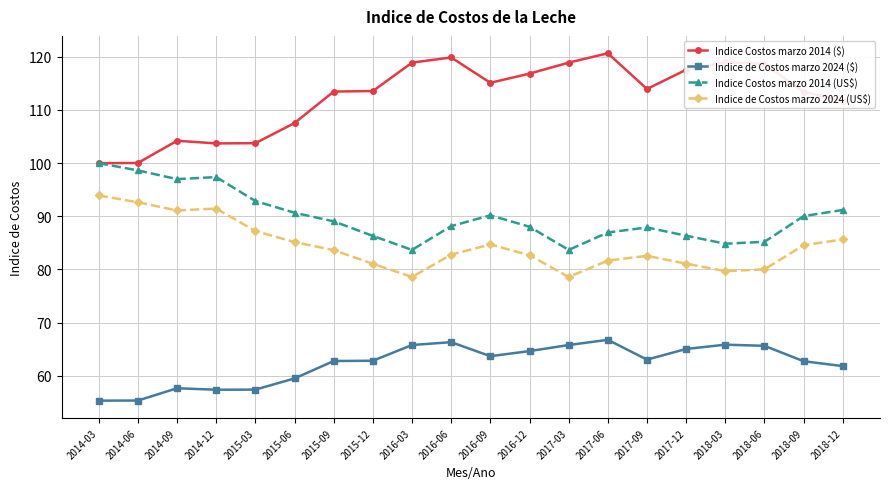

What is the value of the Indice de Costos marzo 2024 ($) point at the 12th from the left?

64.7